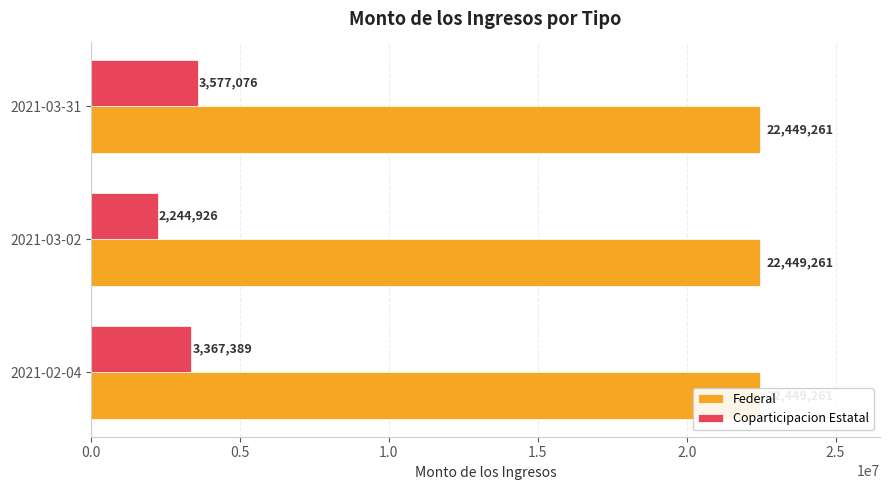

Count the number of categories in the chart.

3